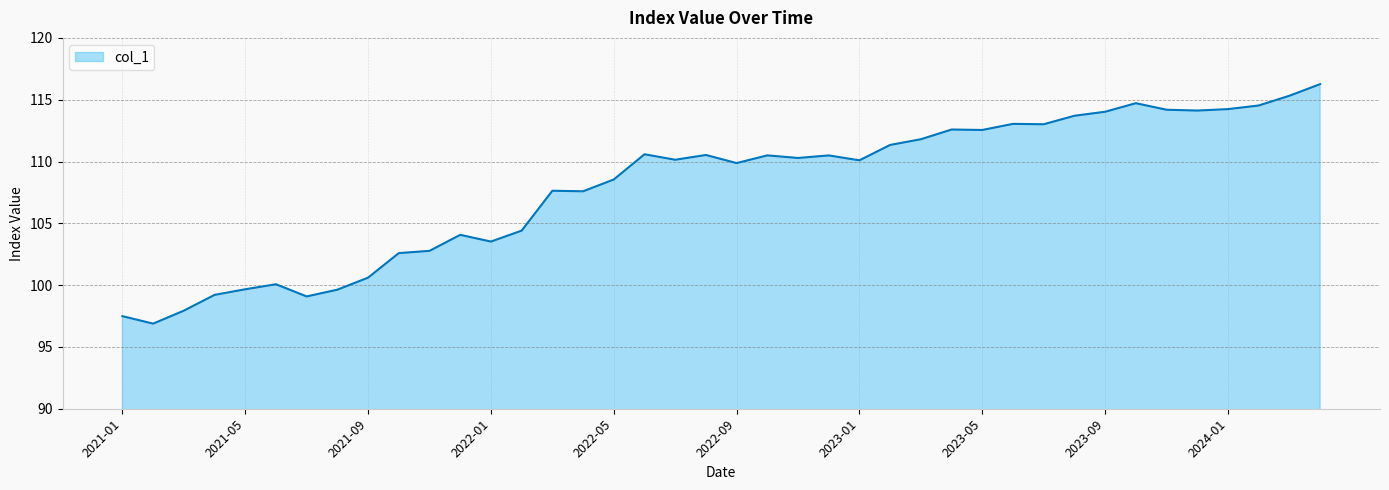

What is the minimum value shown in the chart?

96.9